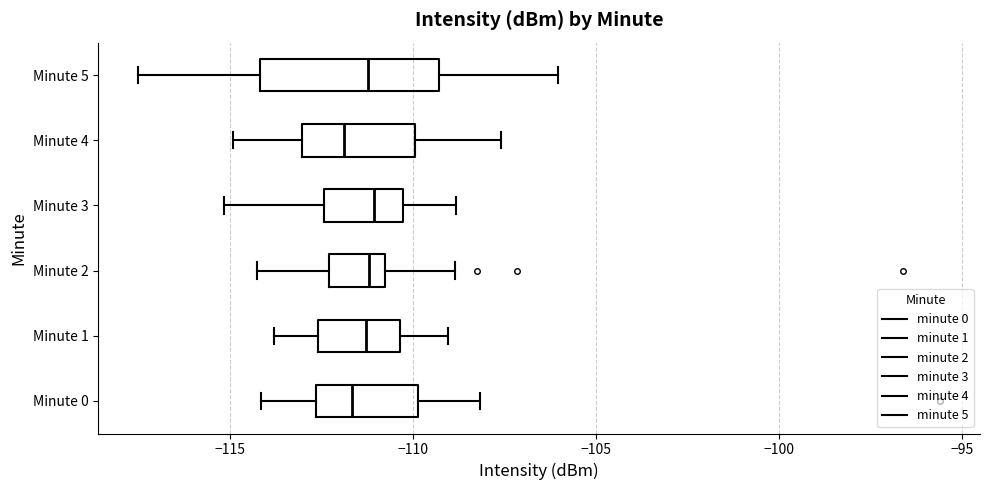

Reading bottom to top, transcribe this box plot: for each box, give where its median line is, the range the box spans, and where its two whiskers end, as read against the x-axis. The values are not printed on the chart, so give them approximately, as read against the axis.

Minute 0: median -111.5, box -112.5 to -110.0, whiskers -114.0 to -108.0
Minute 1: median -111.5, box -112.5 to -110.5, whiskers -114.0 to -109.0
Minute 2: median -111.0 (just left of the box's right edge), box -112.5 to -111.0, whiskers -114.5 to -109.0
Minute 3: median -111.0, box -112.5 to -110.5, whiskers -115.0 to -109.0
Minute 4: median -112.0, box -113.0 to -110.0, whiskers -115.0 to -107.5
Minute 5: median -111.0, box -114.0 to -109.5, whiskers -117.5 to -106.0